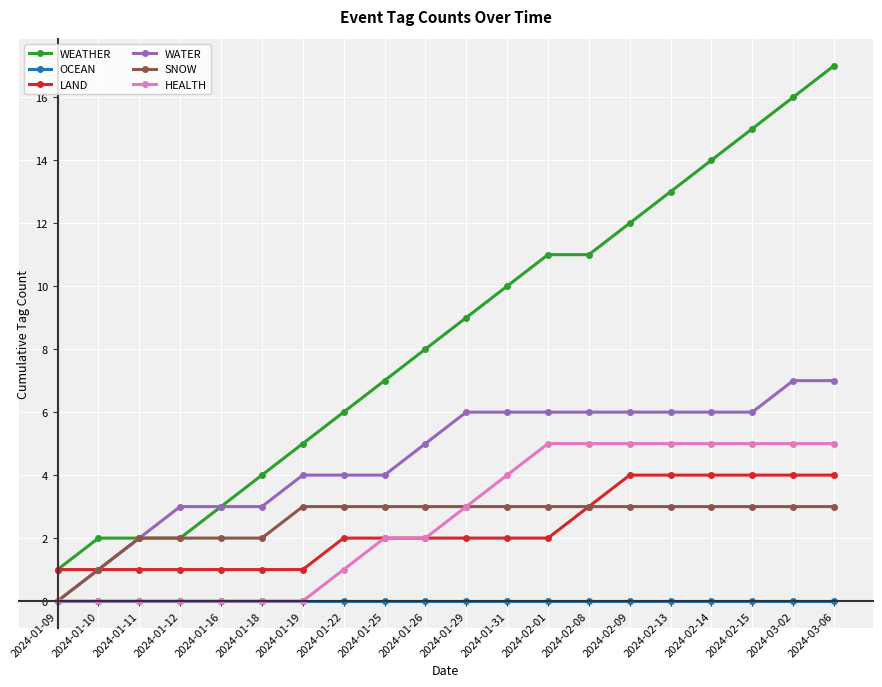

What position from the right is 2024-01-22?

13